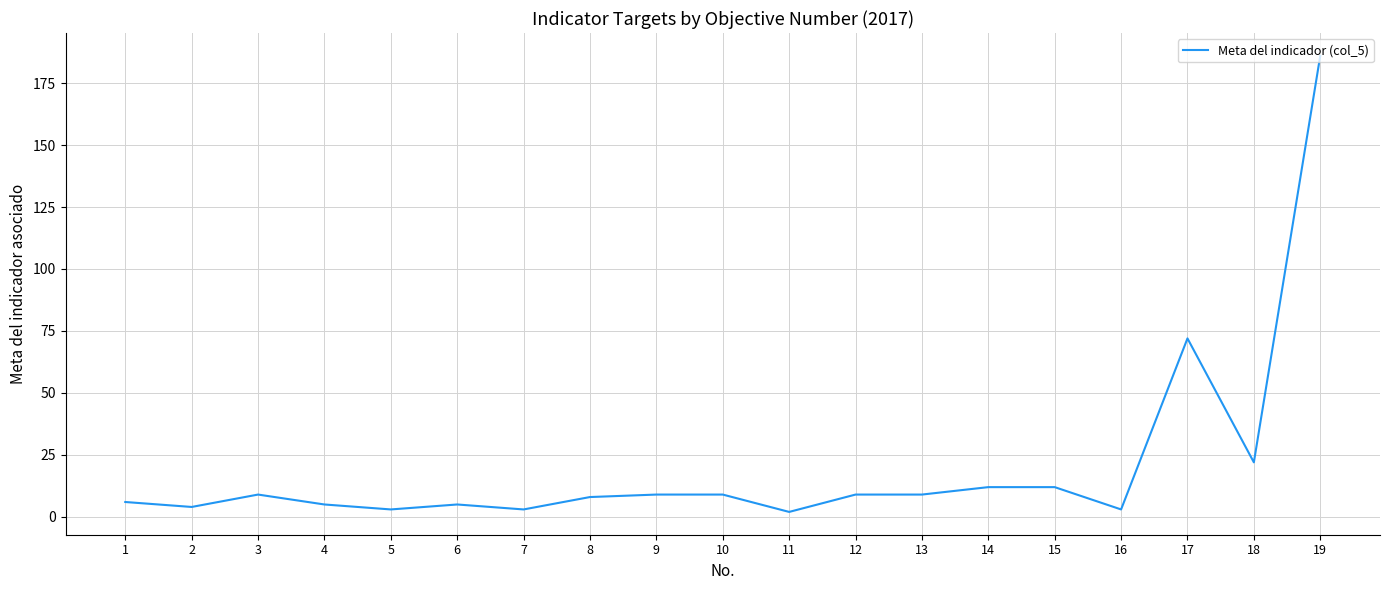

True or false: the data shows 3 at 7.

True